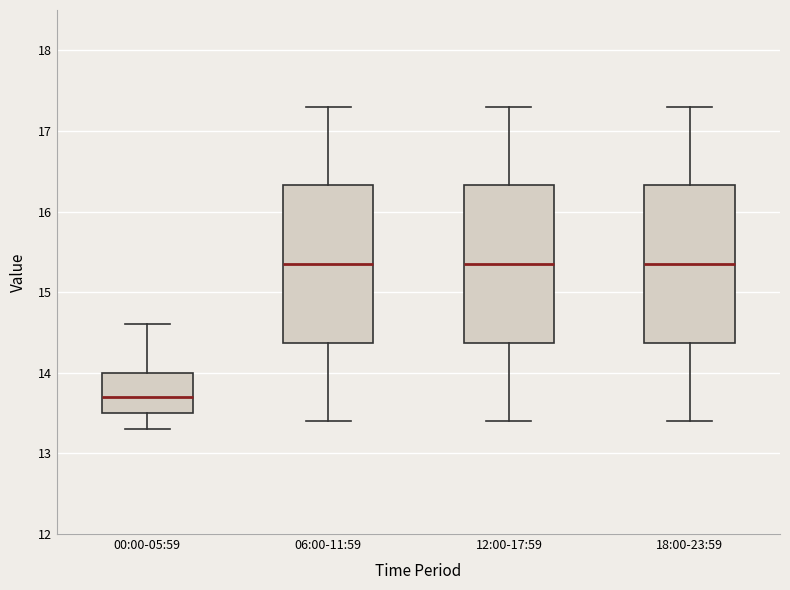

Where does the upper whisker of the box for 00:00-05:59 end on the y-axis? The values are not printed on the chart, so give them approximately, as read against the axis.

14.6